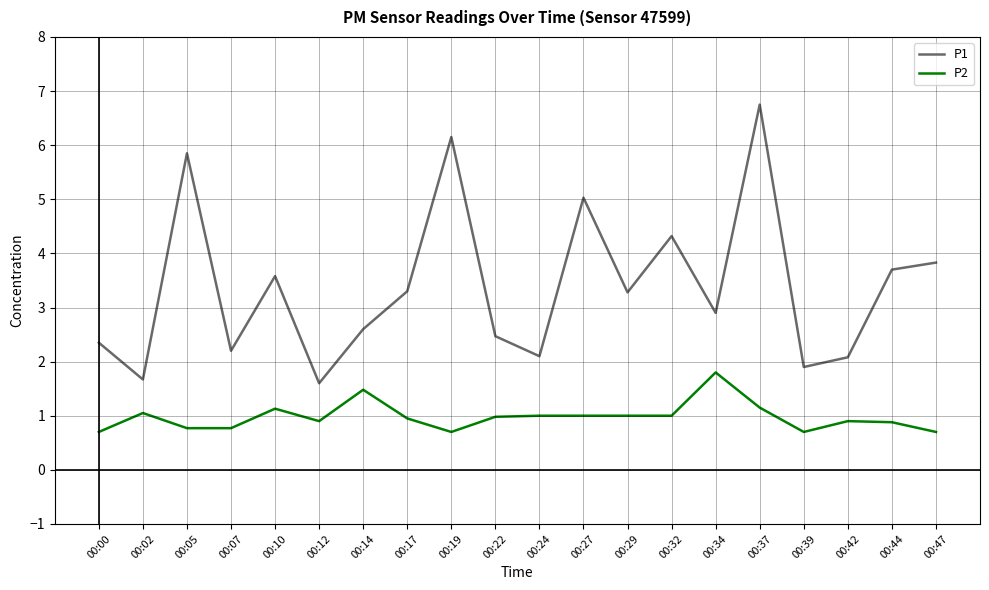

True or false: P2 has a value of 0.7 at 00:00.

True